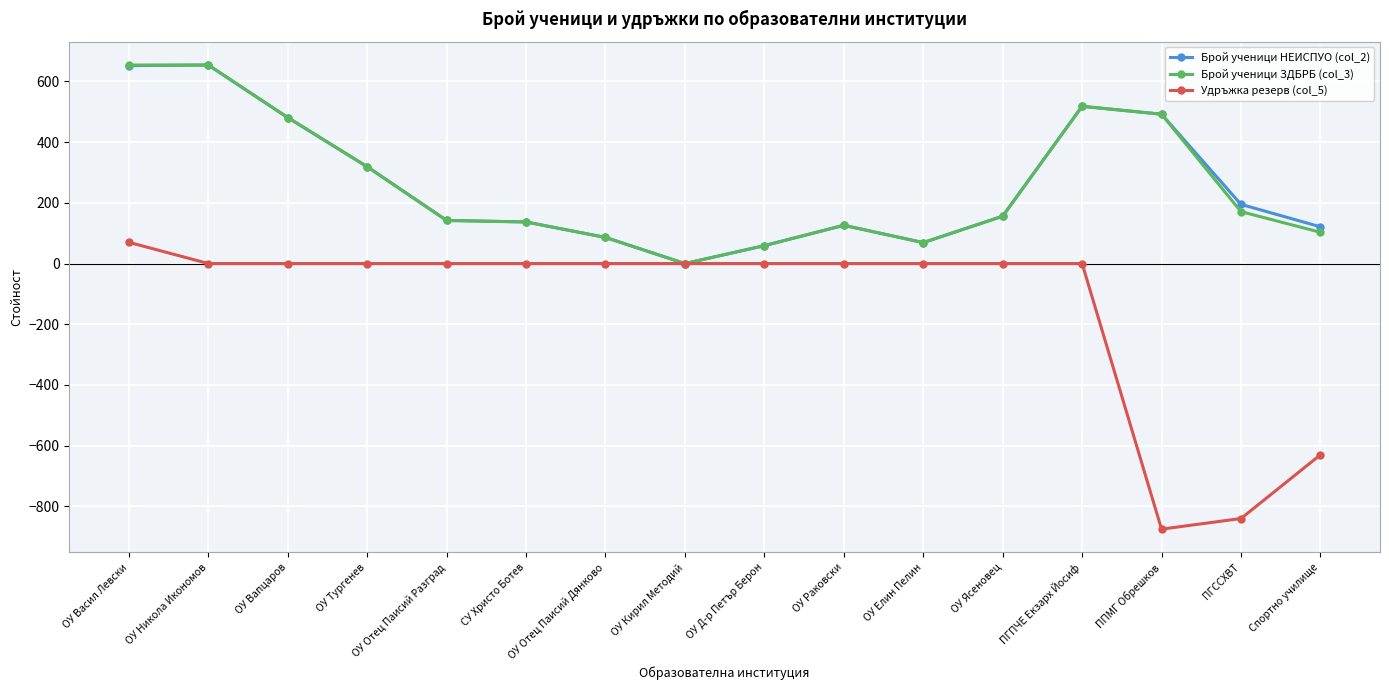

True or false: Брой ученици НЕИСПУО (col_2) has more than 1 interior local peaks.

True